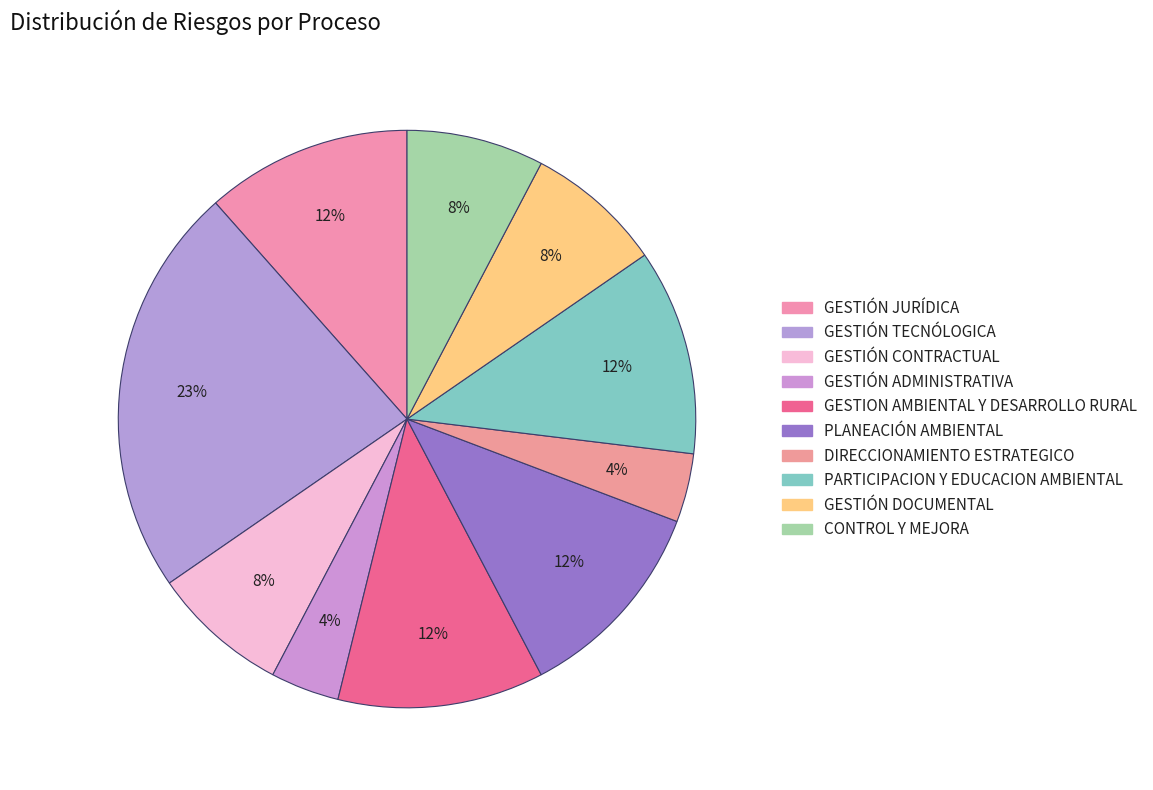

How many slices are in this pie chart?

10